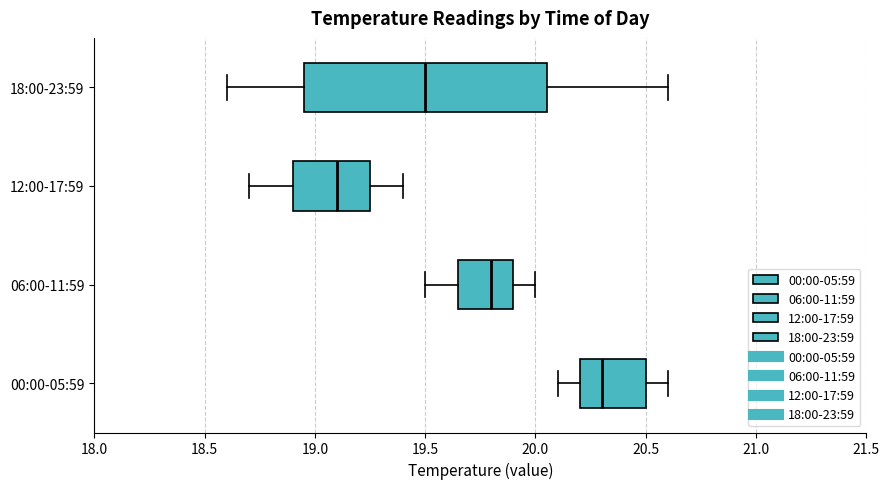

Where is the left edge of the box for 00:00-05:59 on the x-axis? The values are not printed on the chart, so give them approximately, as read against the axis.

20.20